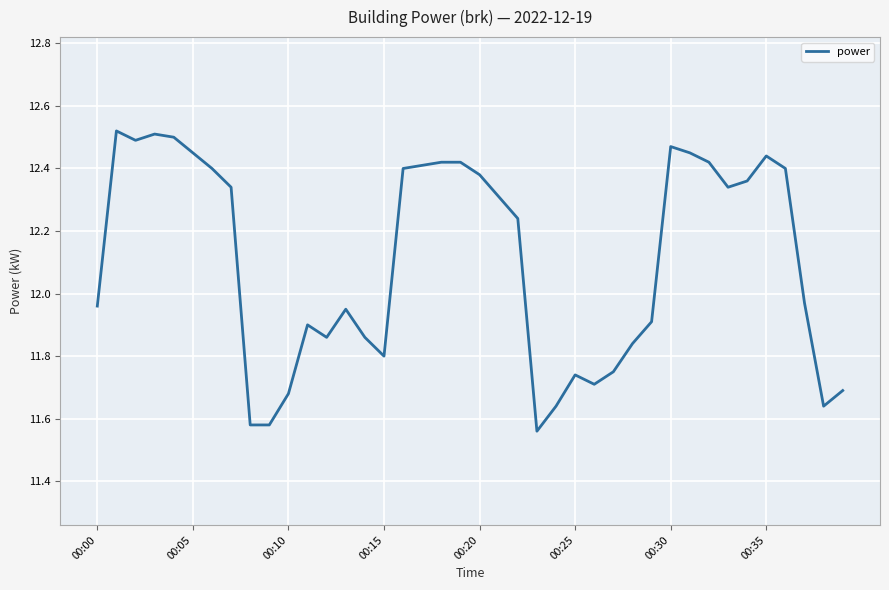

What is the difference between the maximum and minimum values?

1.0